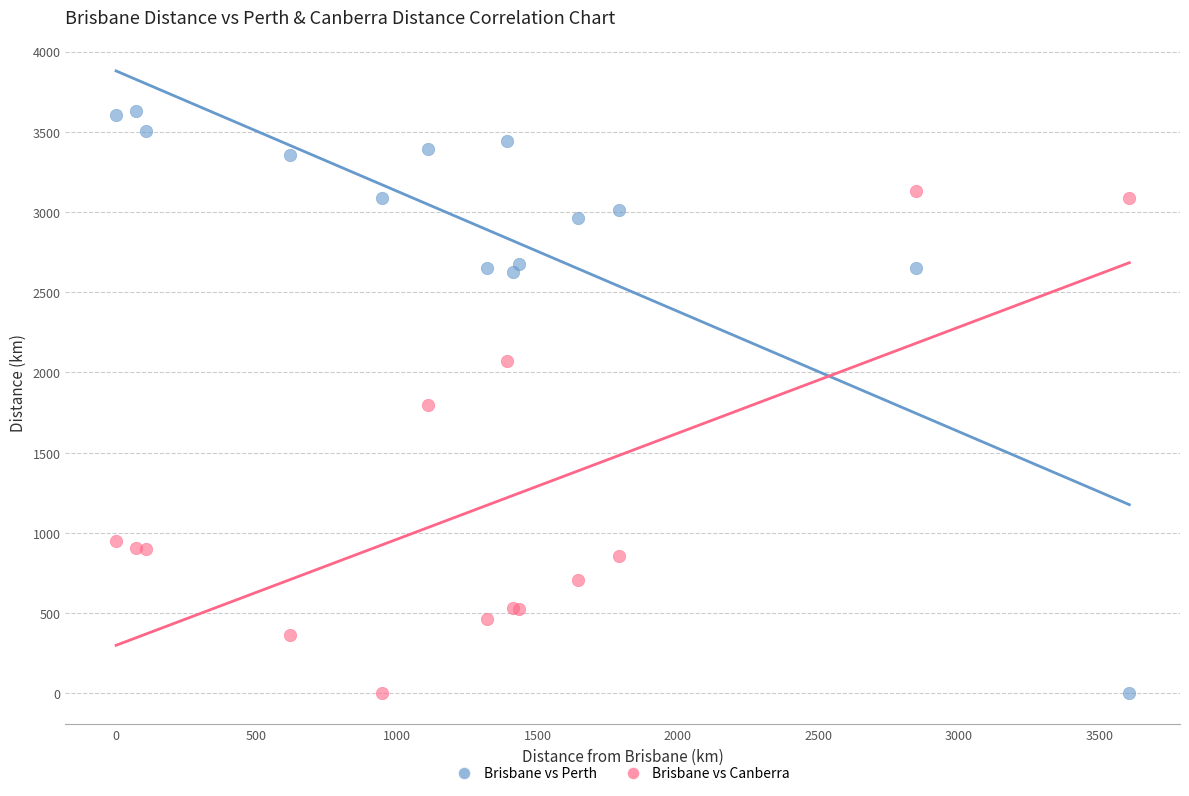

Which series has the largest Y range (max minus min)?

Brisbane vs Perth